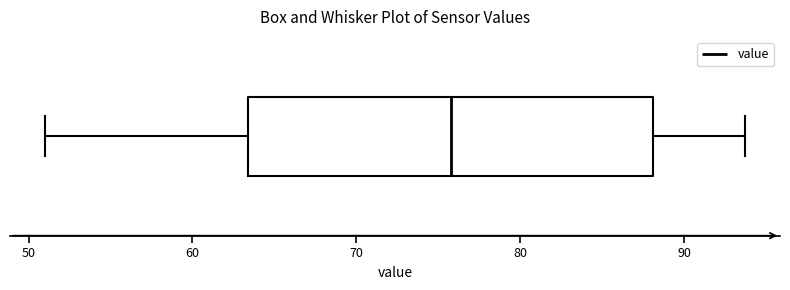

Read this box plot against the x-axis: the position of the median line, the range covered by the box, and the ends of both whiskers. The values are not printed on the chart, so give them approximately, as read against the axis.

median 76, box 63 to 88, whiskers 51 to 94